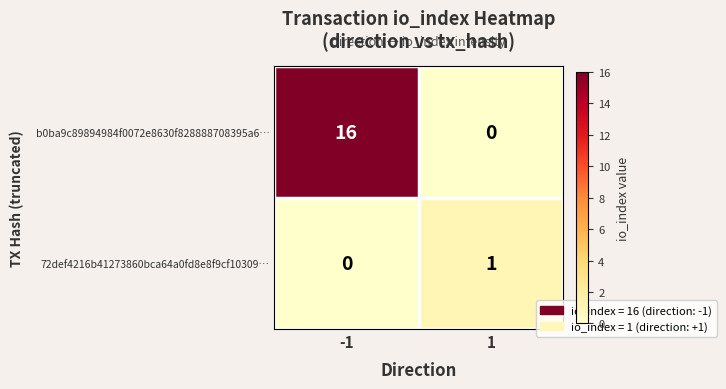

Which series changed the most between -1 and 1?

b0ba9c89894984f0072e8630f828888708395a6…